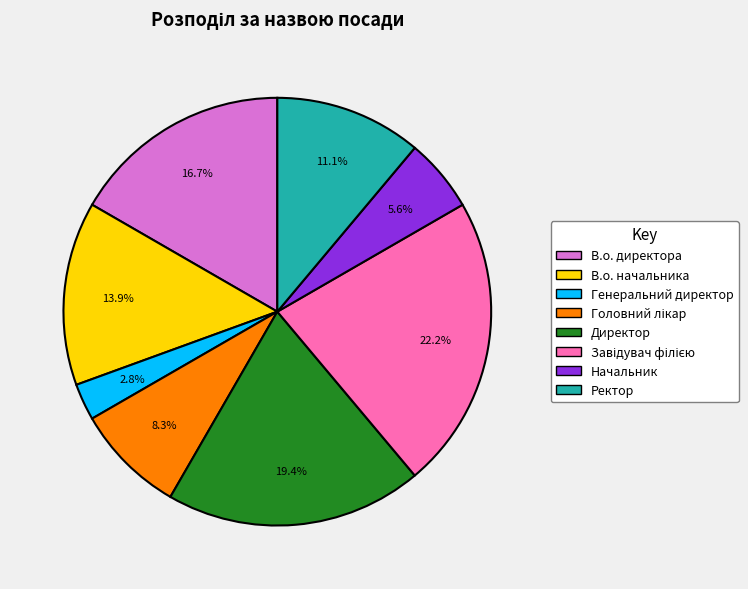

Approximately how many times larger is the value at Начальник compared to В.о. начальника?

0.4